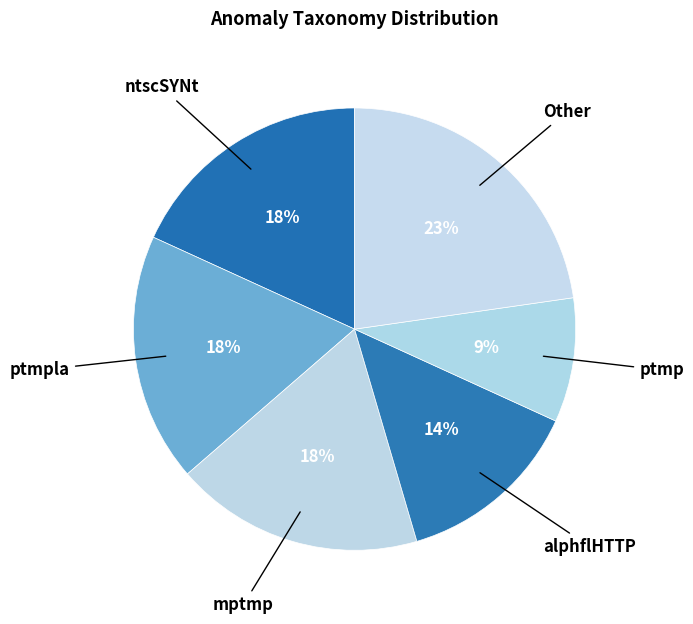

How many segments does this pie chart have?

6